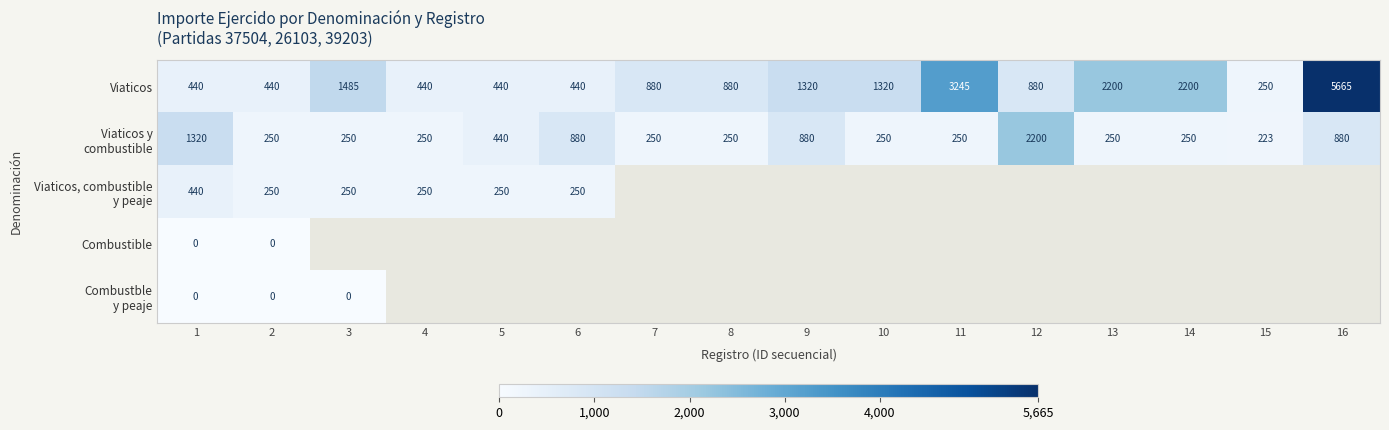

The Viaticos series shows 340 at 15. True or false?

False